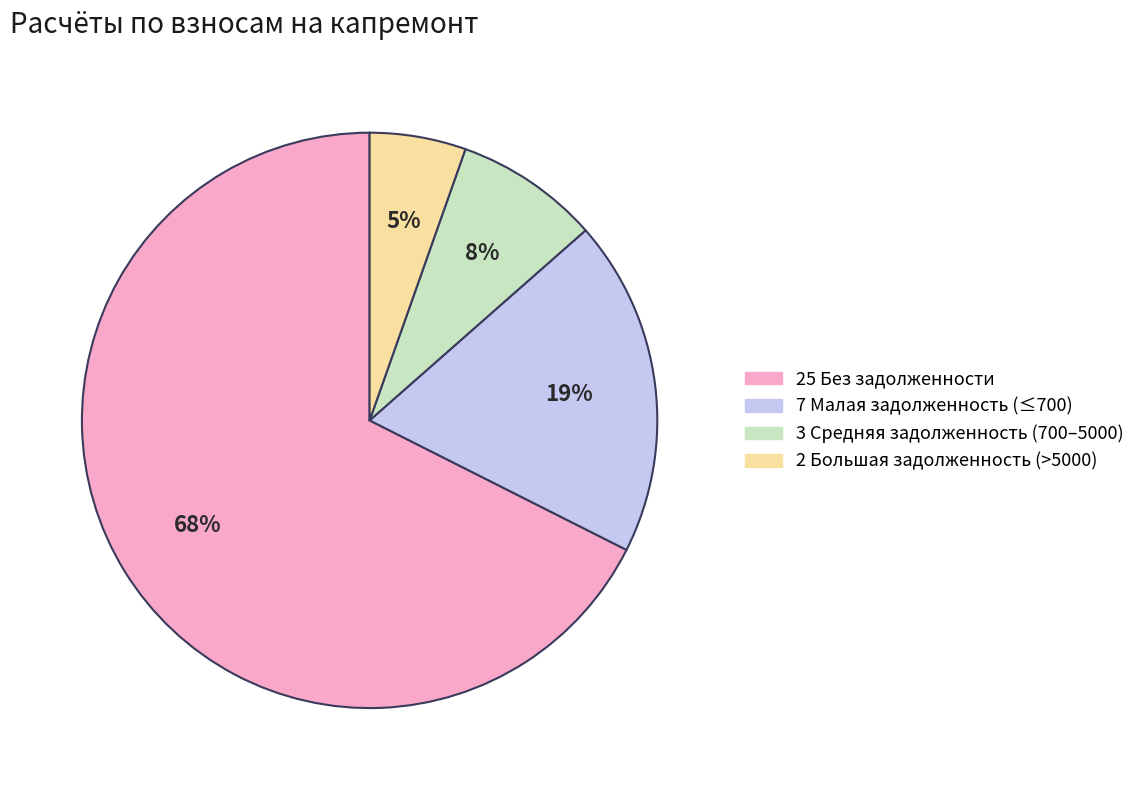

How many segments does this pie chart have?

4